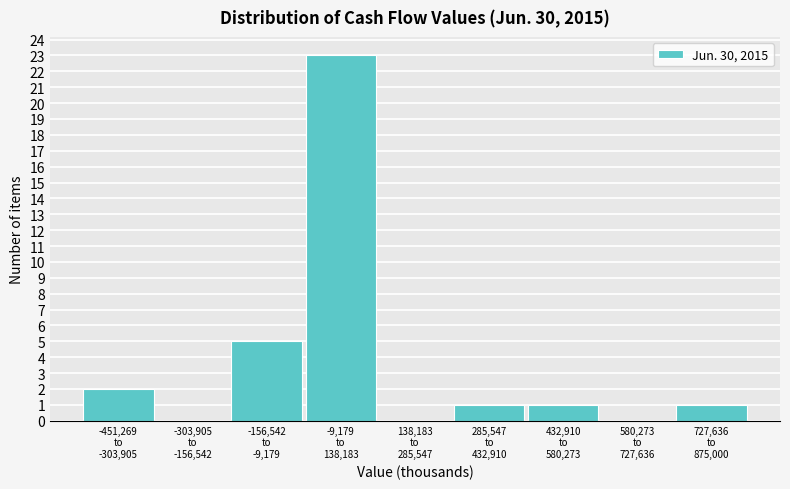

What is the maximum value shown in the chart?

23